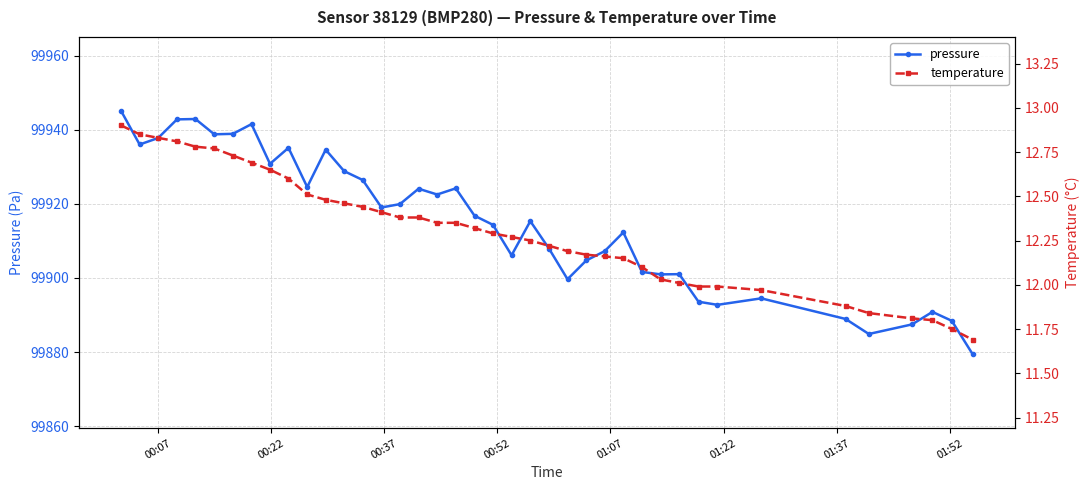

What is the value of the pressure point at the 2nd from the left?

99936.0